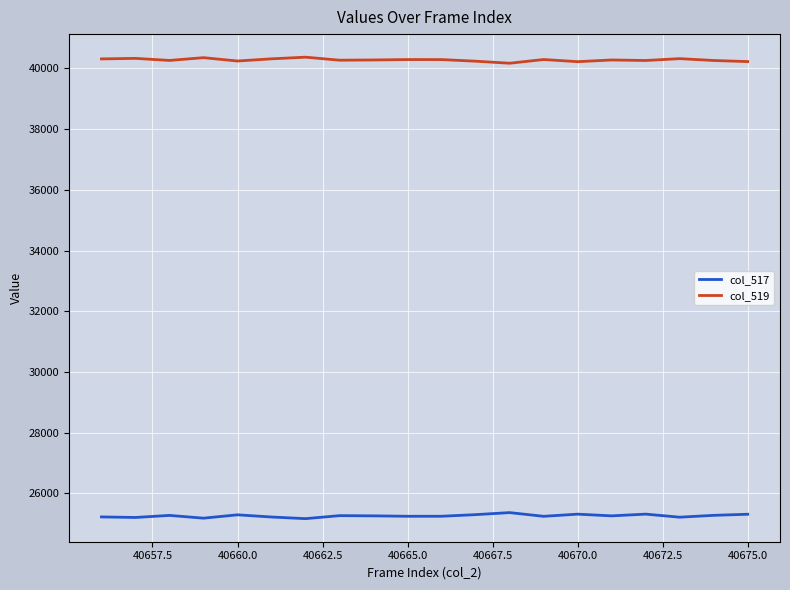

What is the greatest value displayed?

40368